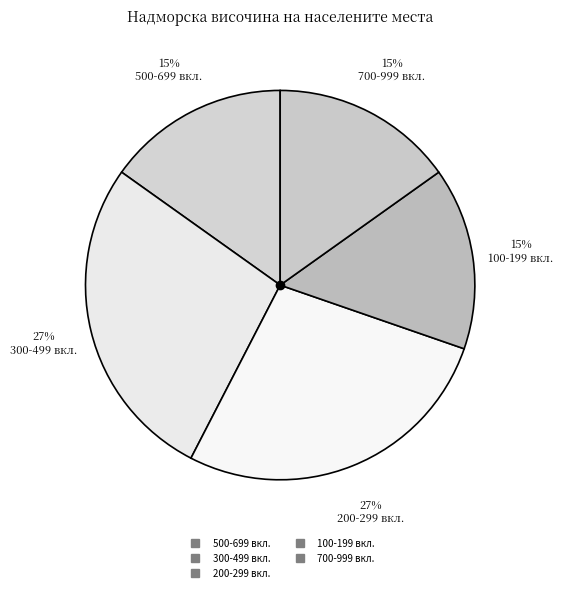

How many segments does this pie chart have?

5